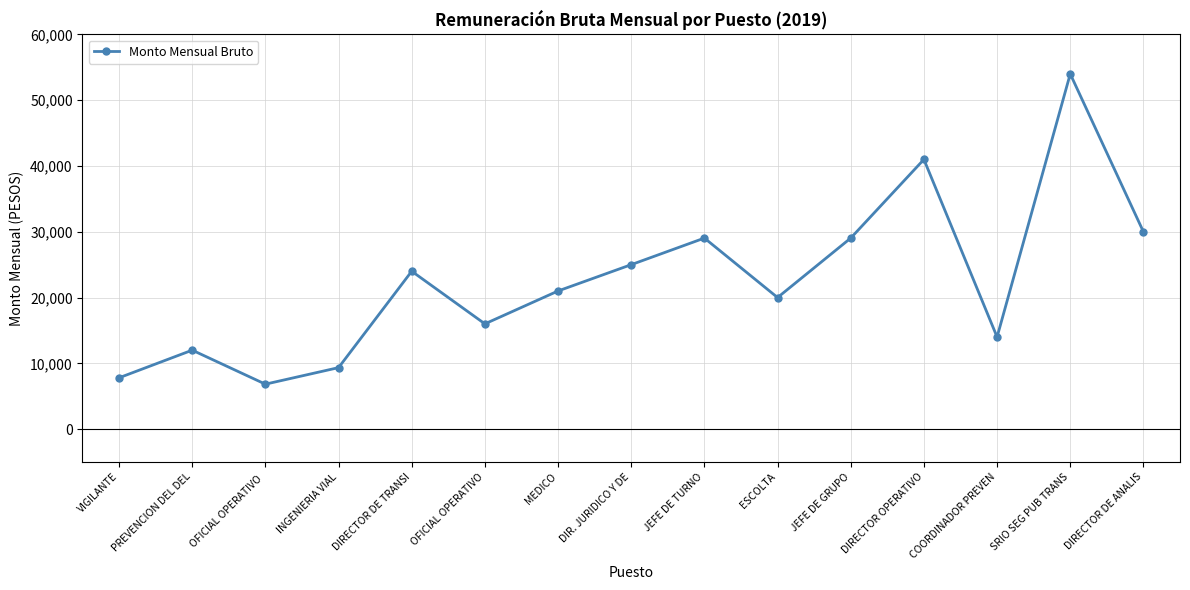

What is the average value?

22603.7